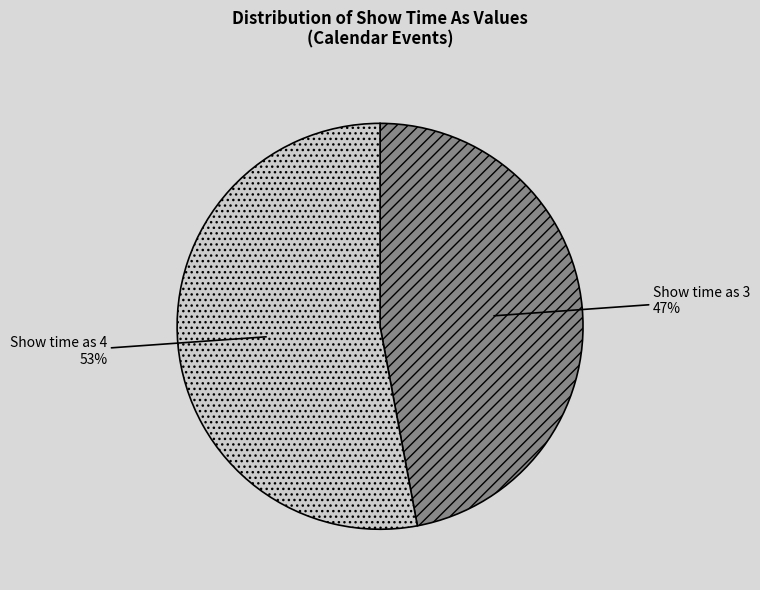

Is it true that Show time as 3 is 62% of the pie?

False